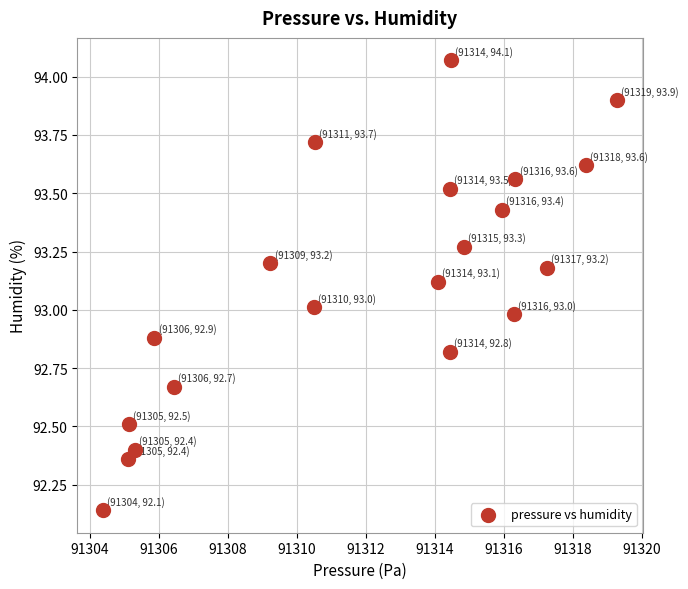

What is the range of Y values (max minus min)?

1.9